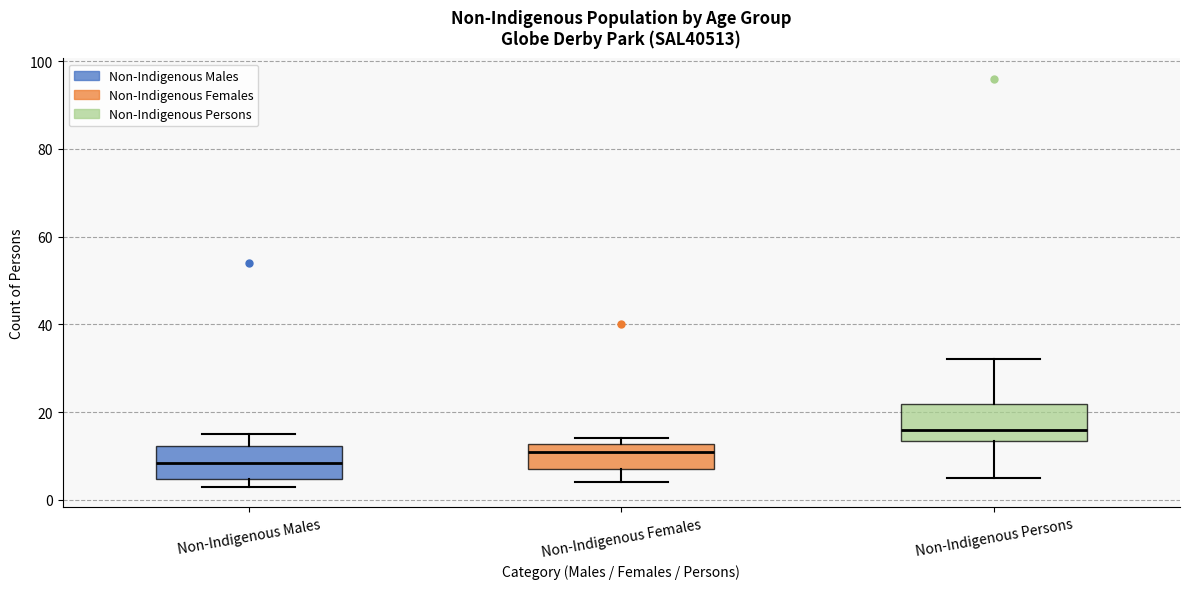

Reading left to right, transcribe this box plot: for each box, give where its median line is, the range the box spans, and where its two whiskers end, as read against the y-axis. The values are not printed on the chart, so give them approximately, as read against the axis.

Non-Indigenous Males: median 8, box 4 to 12, whiskers 4 (just below the box's lower edge) to 16
Non-Indigenous Females: median 12 (just below the box's upper edge), box 8 to 12, whiskers 4 to 14
Non-Indigenous Persons: median 16, box 14 to 22, whiskers 6 to 32